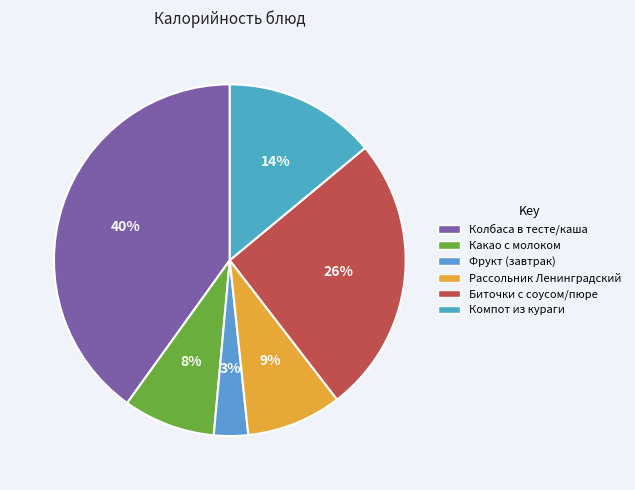

To the nearest percent, what is the combined percentage of Фрукт (завтрак) and Биточки с соусом/пюре?

29%